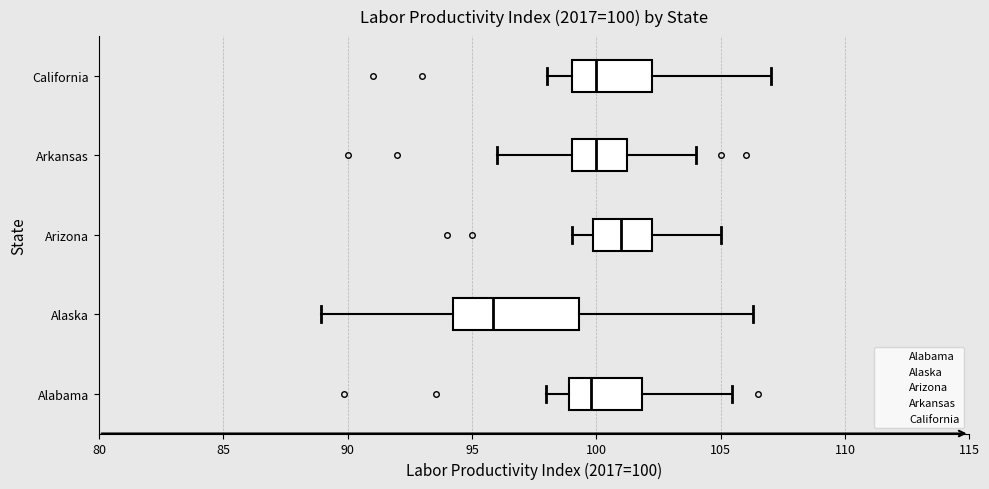

Comparing the boxes themselves (not the whiskers), which one is the widest?

Alaska